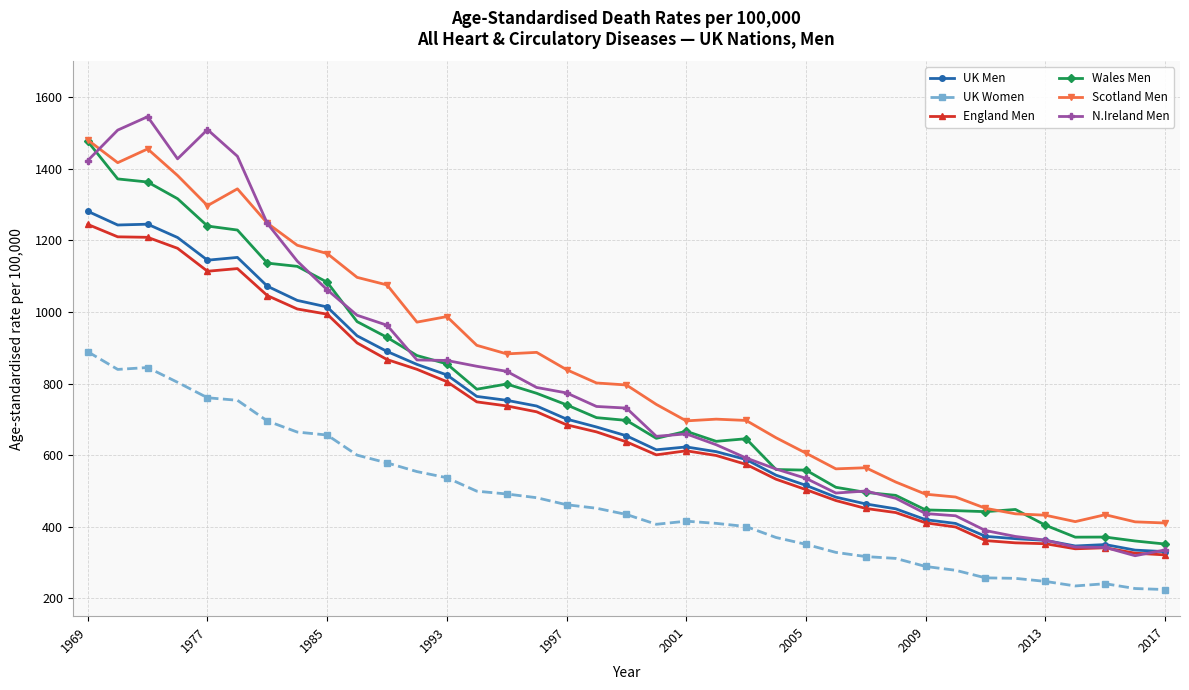

Which series has the widest spread of values?

N.Ireland Men